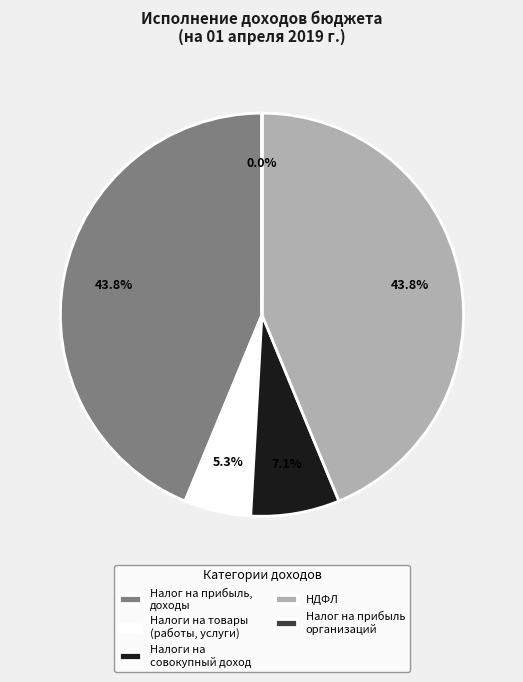

Is there a majority slice in this chart?

No